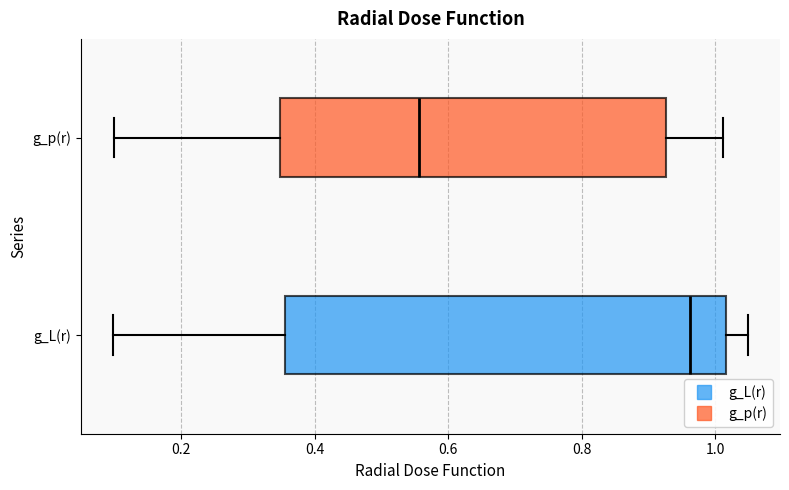

Reading bottom to top, read every box against the x-axis: the position of its median line, the range the box covers, and the ends of its whiskers. The values are not printed on the chart, so give them approximately, as read against the axis.

g_L(r): median 0.96, box 0.36 to 1.02, whiskers 0.10 to 1.04
g_p(r): median 0.56, box 0.34 to 0.92, whiskers 0.10 to 1.02